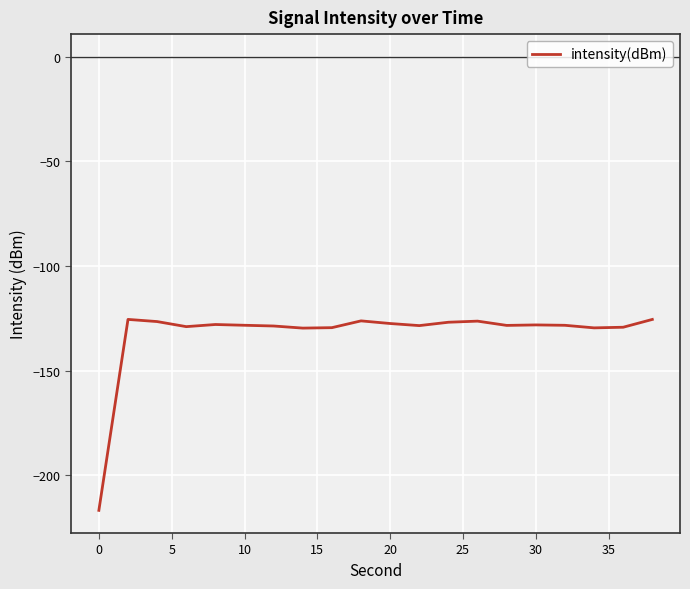

What is the difference between the second highest and second lowest values?

4.1